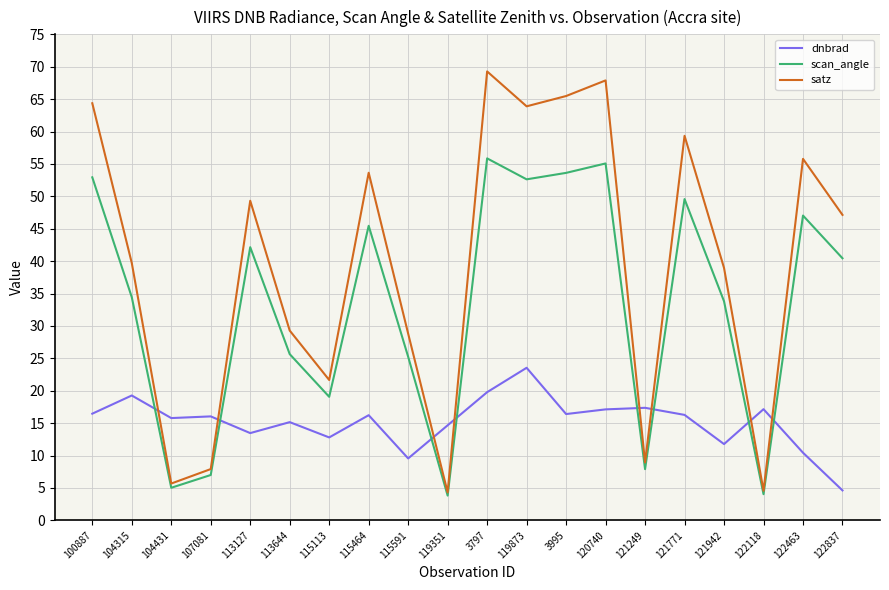

True or false: dnbrad has a value of 17.4 at 121249.

True